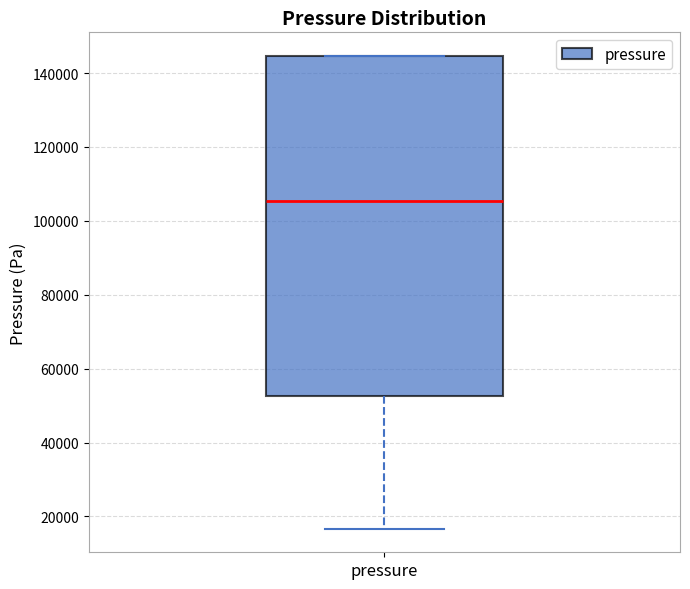

Where is the upper edge of the box for pressure on the y-axis? The values are not printed on the chart, so give them approximately, as read against the axis.

144000